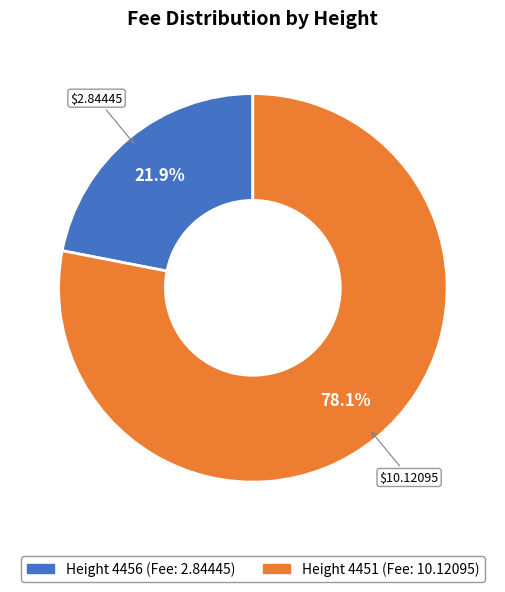

How many segments does this pie chart have?

2